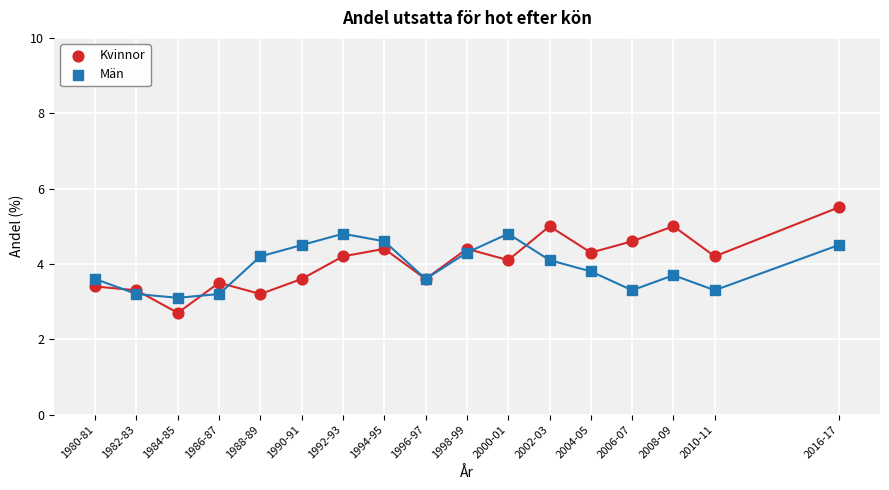

In the Män series, what Y value is closest to 3?

3.1